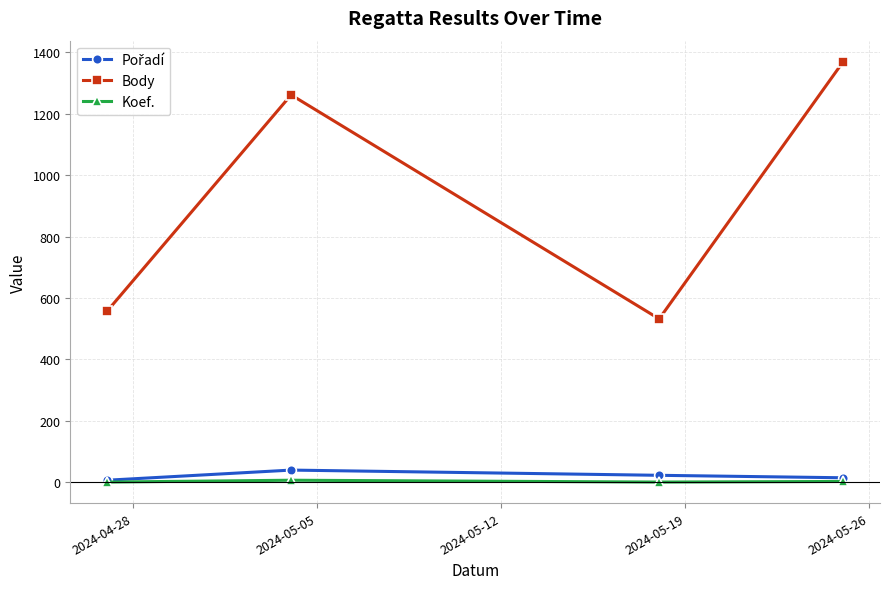

True or false: Body and Koef. intersect in this chart.

False